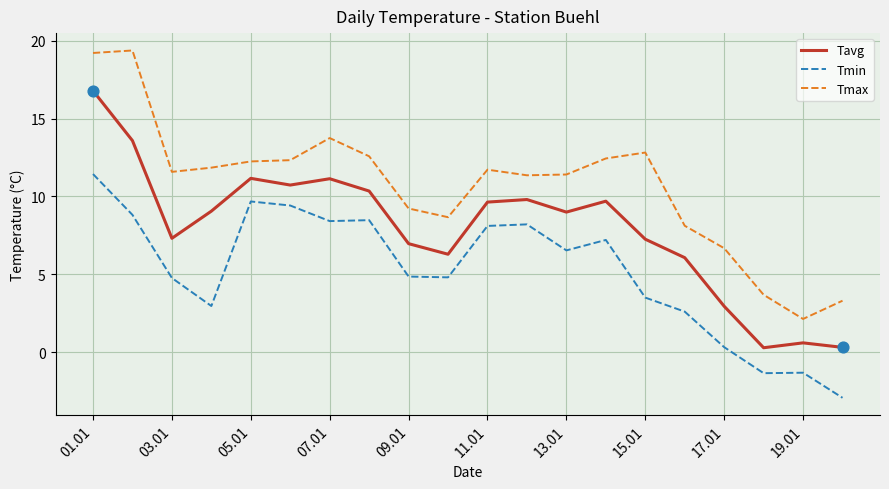

At how many categories does at least one series exceed 0?

20